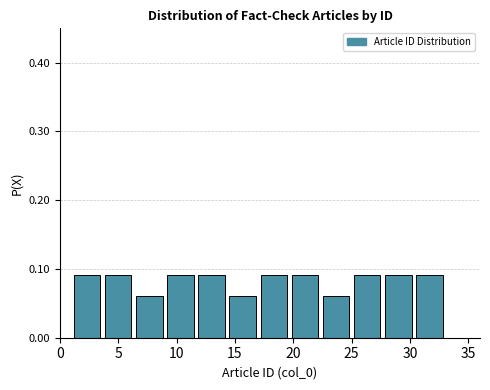

Reading left to right, list every bar in this chart as the range it spans on the x-axis followed by its height. Neither the bar edges nor the heights are printed on the chart, so give them approximately, as read against the axes.

1.0 to 3.5: 0.09
3.5 to 6.5: 0.09
6.5 to 9.0: 0.06
9.0 to 11.5: 0.09
11.5 to 14.5: 0.09
14.5 to 17.0: 0.06
17.0 to 19.5: 0.09
19.5 to 22.5: 0.09
22.5 to 25.0: 0.06
25.0 to 27.5: 0.09
27.5 to 30.5: 0.09
30.5 to 33.0: 0.09